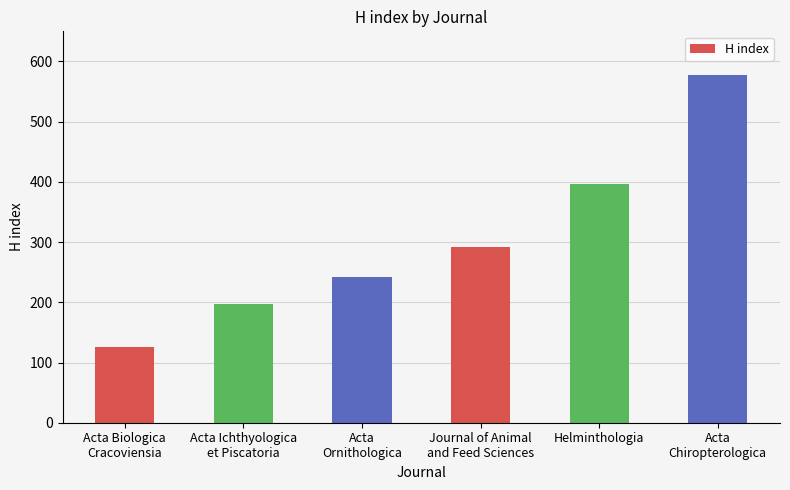

What is the approximate value at Helminthologia?

396